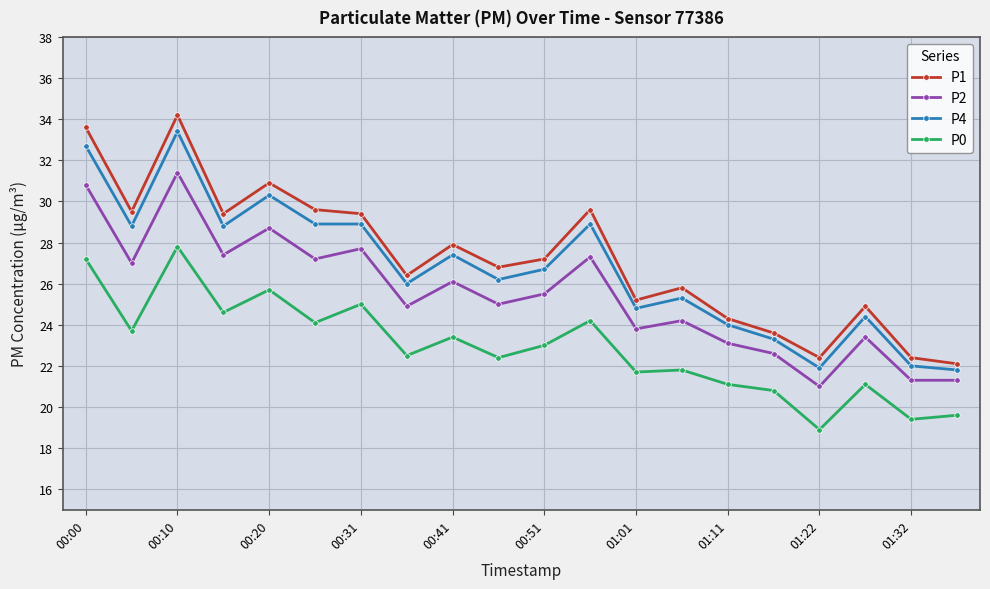

What is the maximum value for P1?

34.2